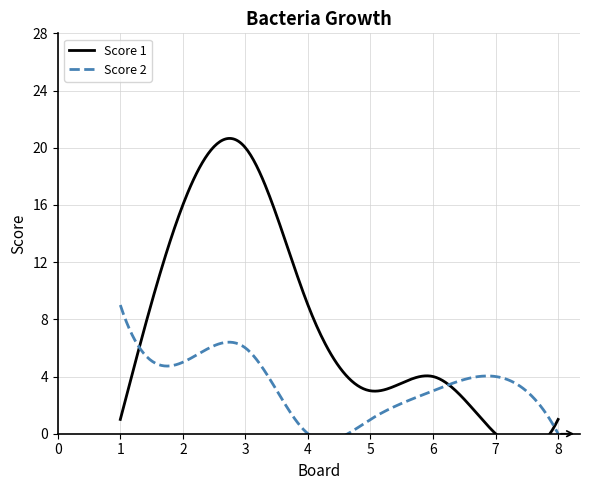

At which label does Score 2 first exceed 4?

1